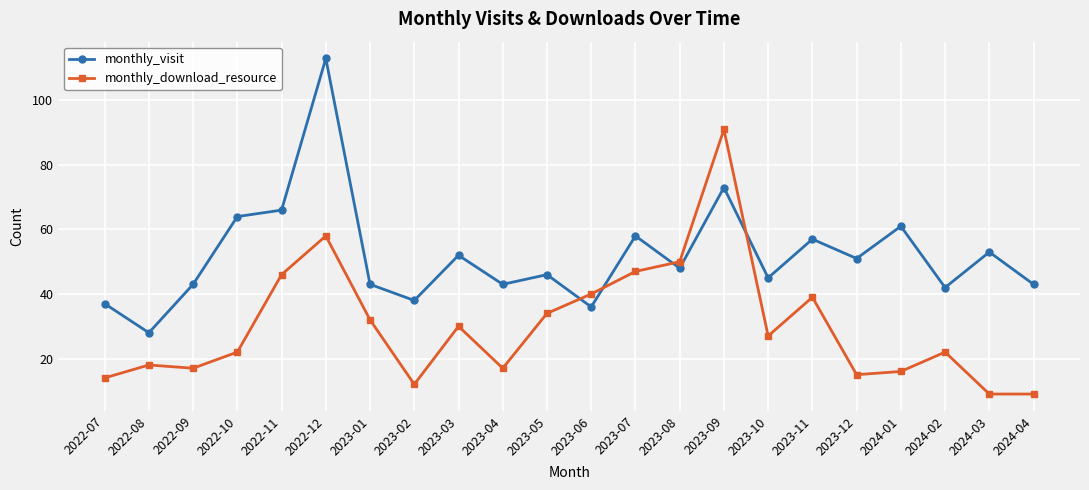

True or false: monthly_download_resource has more than 1 points higher than both neighbors.

True